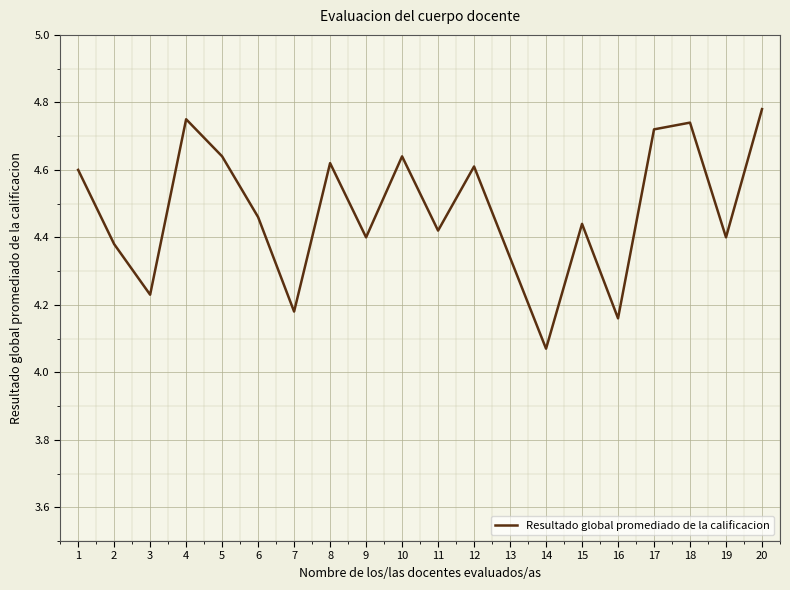

At which category does the data reach its first local valley?

3